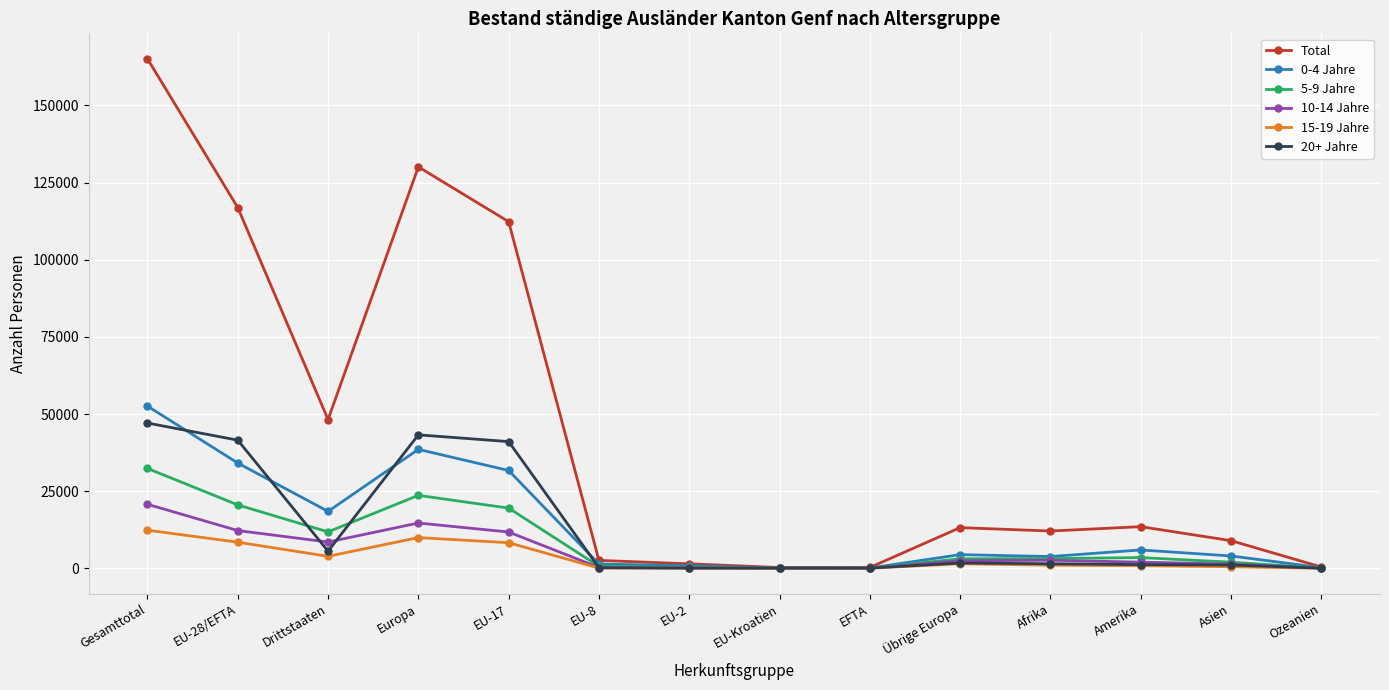

The 0-4 Jahre series shows 1381 at EU-8. True or false?

True